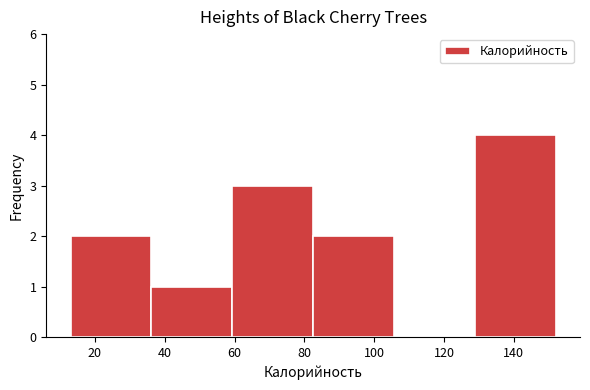

Which range on the x-axis has the tallest bar?

128 to 152